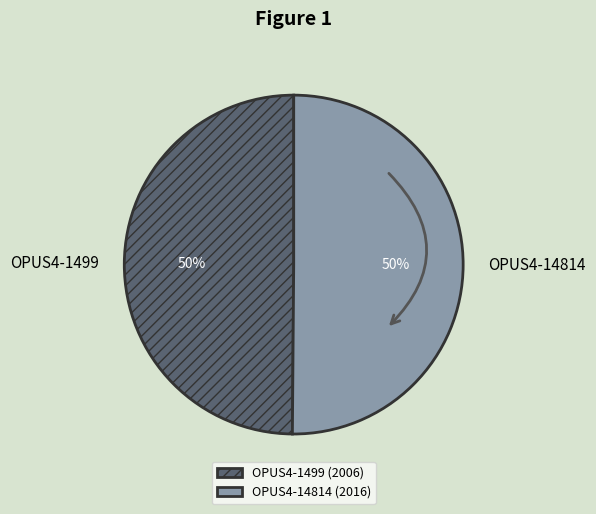

Does OPUS4-1499 account for over 50% of the chart?

No